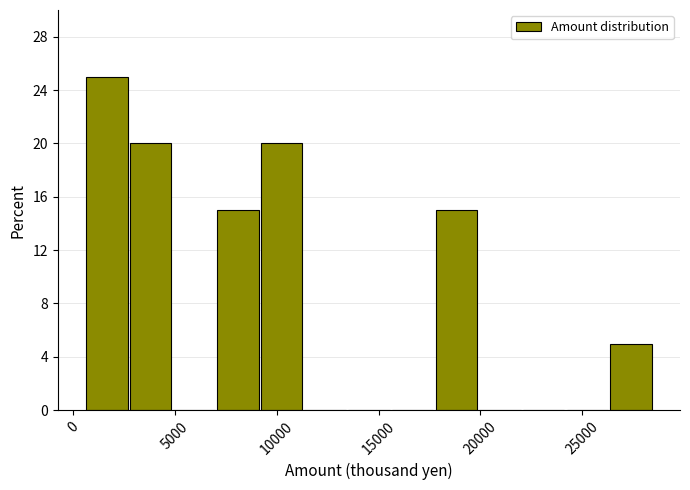

Which range on the x-axis has the tallest bar?

500 to 3000